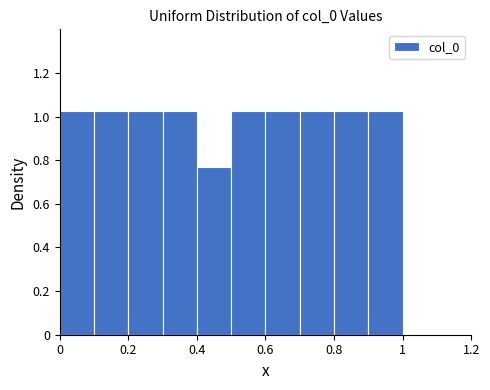

Reading left to right, transcribe this chart: for each bar, give the range it covers on the x-axis and its height. The values are not printed on the chart, so give them approximately, as read against the axis.

0.0 to 0.1: 1.02
0.1 to 0.2: 1.02
0.2 to 0.3: 1.02
0.3 to 0.4: 1.02
0.4 to 0.5: 0.76
0.5 to 0.6: 1.02
0.6 to 0.7: 1.02
0.7 to 0.8: 1.02
0.8 to 0.9: 1.02
0.9 to 1.0: 1.02